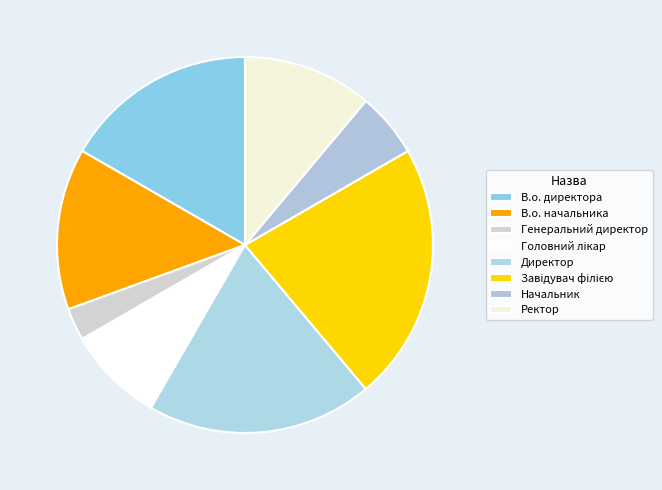

What percentage do Завідувач філією and Директор together represent?

41.7%